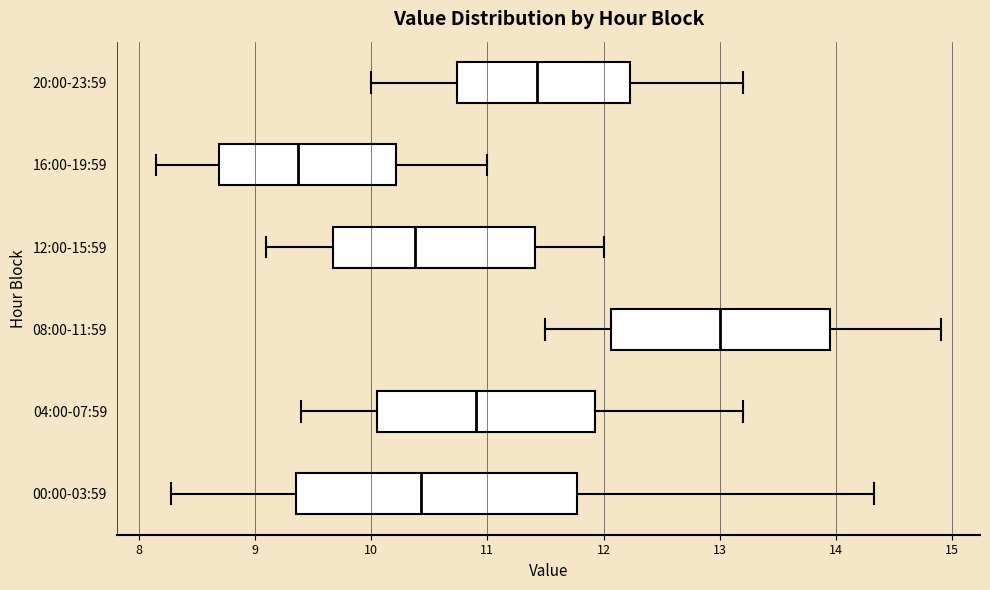

Reading bottom to top, transcribe this box plot: for each box, give where its median line is, the range the box spans, and where its two whiskers end, as read against the x-axis. The values are not printed on the chart, so give them approximately, as read against the axis.

00:00-03:59: median 10.4, box 9.4 to 11.8, whiskers 8.3 to 14.3
04:00-07:59: median 10.9, box 10.1 to 11.9, whiskers 9.4 to 13.2
08:00-11:59: median 13.0, box 12.1 to 14.0, whiskers 11.5 to 14.9
12:00-15:59: median 10.4, box 9.7 to 11.4, whiskers 9.1 to 12.0
16:00-19:59: median 9.4, box 8.7 to 10.2, whiskers 8.2 to 11.0
20:00-23:59: median 11.4, box 10.7 to 12.2, whiskers 10.0 to 13.2